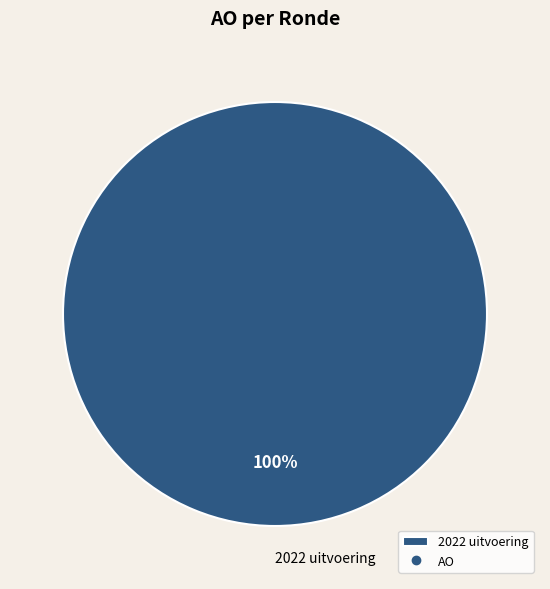

Does any single category account for the majority?

Yes